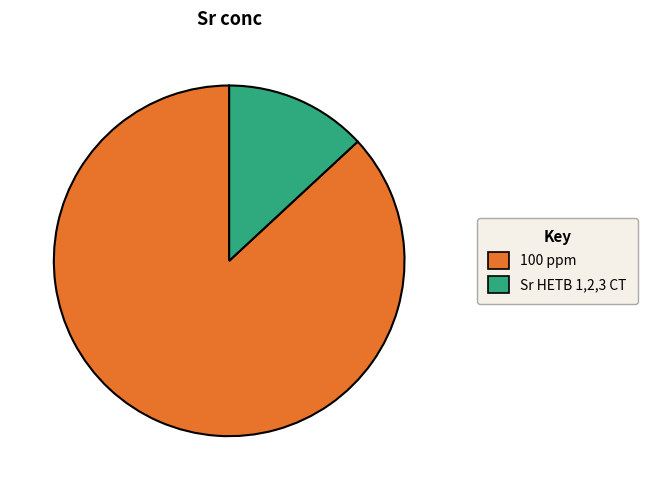

Between 100 ppm and Sr HETB 1,2,3 CT, which is larger?

100 ppm